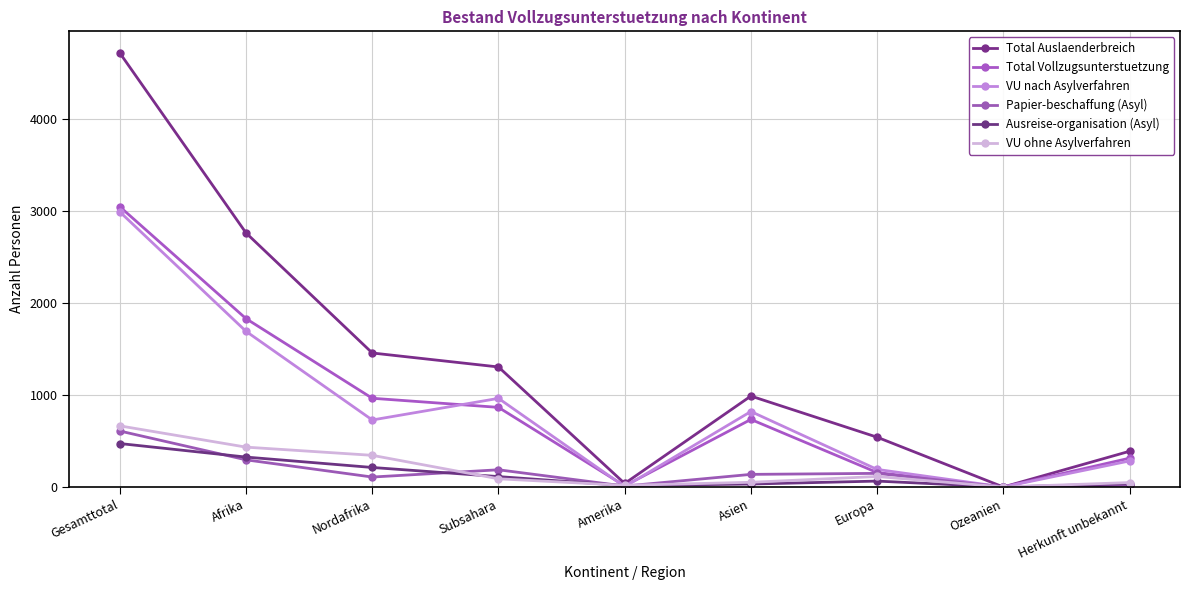

Reading right to left, what are all the values shown in this chart?

Total Auslaenderbreich: Herkunft unbekannt=388	Ozeanien=0	Europa=541	Asien=988	Amerika=38	Subsahara=1304	Nordafrika=1456	Afrika=2760	Gesamttotal=4715
Total Vollzugsunterstuetzung: Herkunft unbekannt=313	Ozeanien=0	Europa=157	Asien=734	Amerika=12	Subsahara=865	Nordafrika=964	Afrika=1829	Gesamttotal=3045
VU nach Asylverfahren: Herkunft unbekannt=283	Ozeanien=0	Europa=191	Asien=820	Amerika=4	Subsahara=963	Nordafrika=728	Afrika=1691	Gesamttotal=2989
Papier-beschaffung (Asyl): Herkunft unbekannt=18	Ozeanien=0	Europa=148	Asien=137	Amerika=10	Subsahara=187	Nordafrika=108	Afrika=295	Gesamttotal=608
Ausreise-organisation (Asyl): Herkunft unbekannt=36	Ozeanien=0	Europa=64	Asien=32	Amerika=15	Subsahara=113	Nordafrika=212	Afrika=325	Gesamttotal=472
VU ohne Asylverfahren: Herkunft unbekannt=48	Ozeanien=0	Europa=114	Asien=51	Amerika=18	Subsahara=89	Nordafrika=344	Afrika=433	Gesamttotal=664